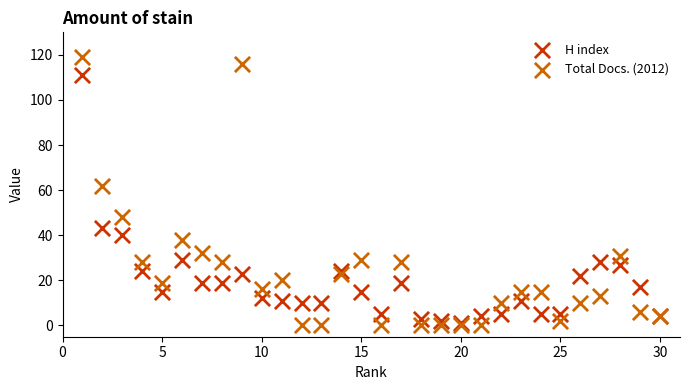

What are all the series names shown in the legend?

H index, Total Docs. (2012)